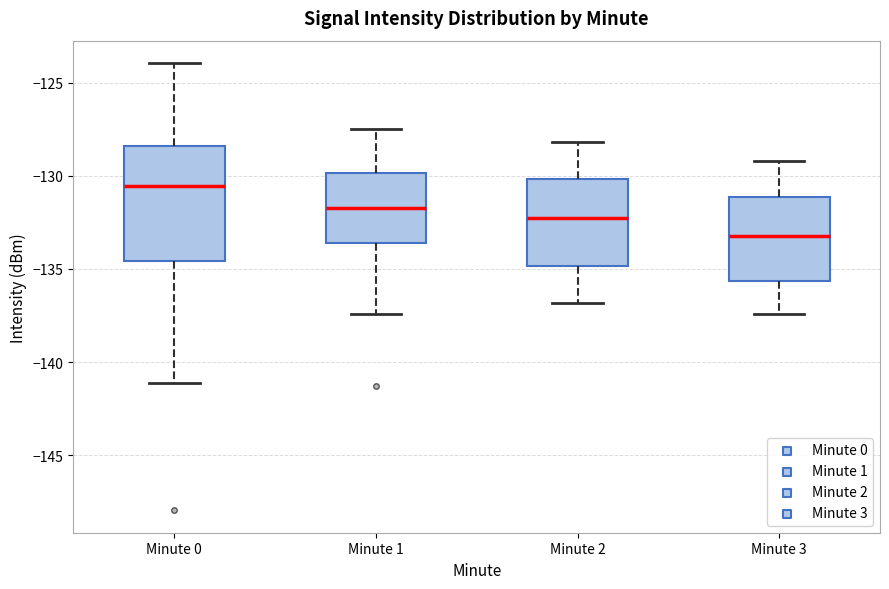

Reading left to right, transcribe this box plot: for each box, give where its median line is, the range the box spans, and where its two whiskers end, as read against the y-axis. The values are not printed on the chart, so give them approximately, as read against the axis.

Minute 0: median -130.5, box -134.5 to -128.5, whiskers -141.0 to -124.0
Minute 1: median -131.5, box -133.5 to -130.0, whiskers -137.5 to -127.5
Minute 2: median -132.0, box -135.0 to -130.0, whiskers -137.0 to -128.0
Minute 3: median -133.0, box -135.5 to -131.0, whiskers -137.5 to -129.0